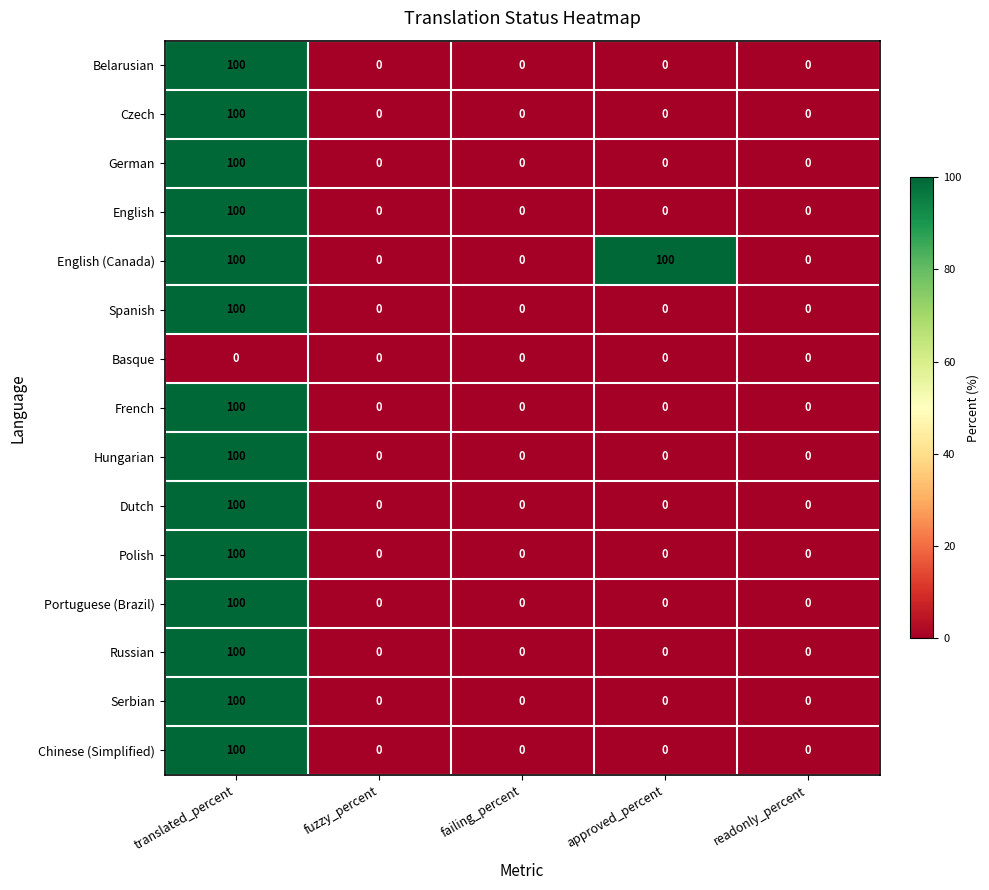

What is the greatest value displayed?

100